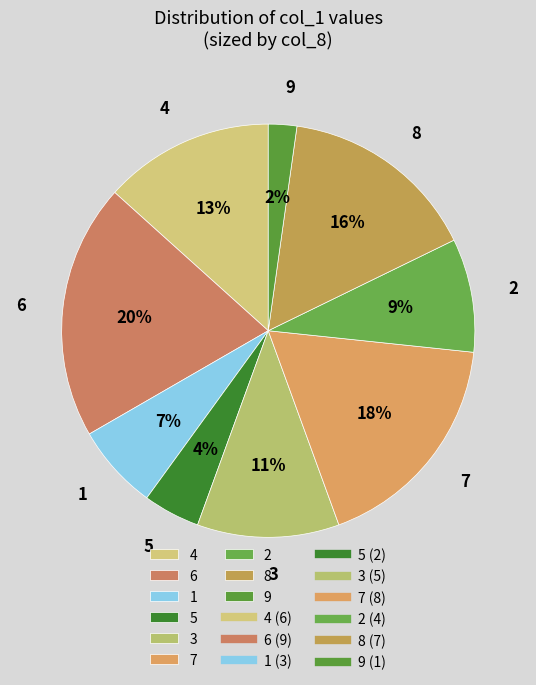

Which category has the smallest portion of the pie?

9